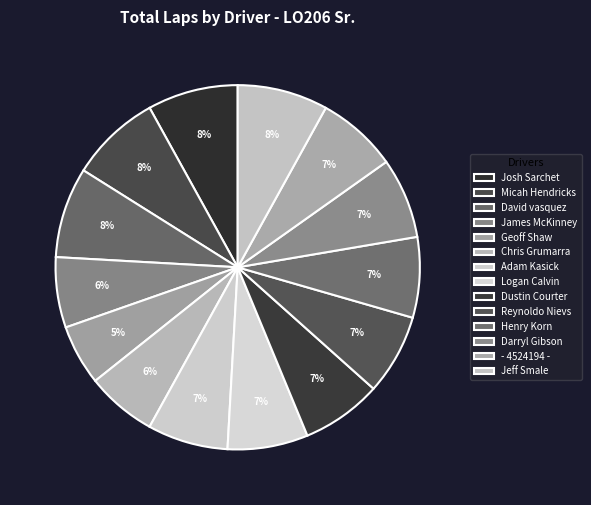

How many segments does this pie chart have?

14